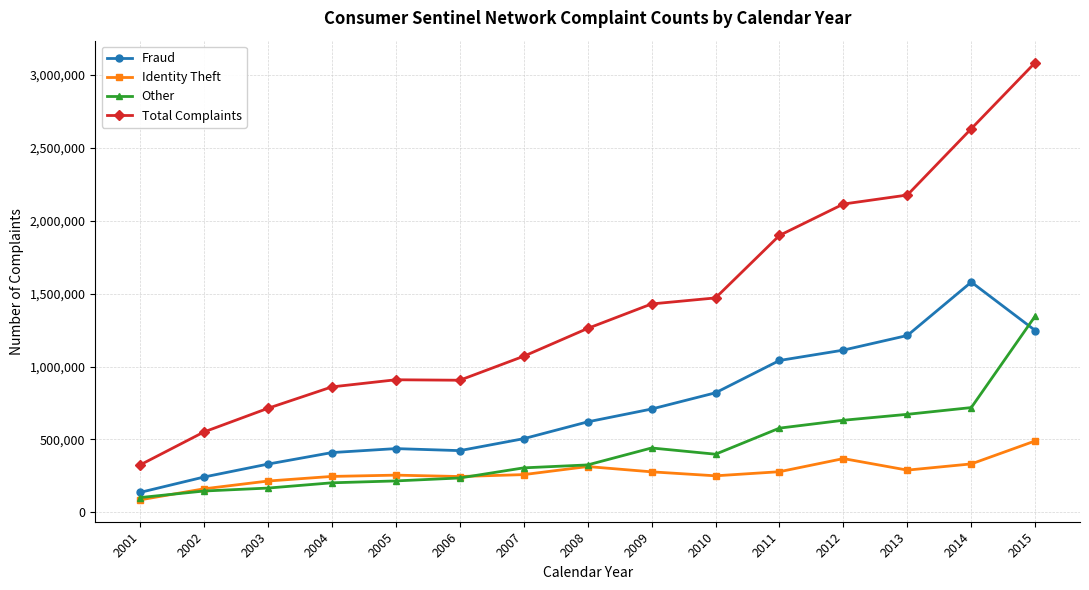

True or false: Fraud has more than 2 points higher than both neighbors.

False